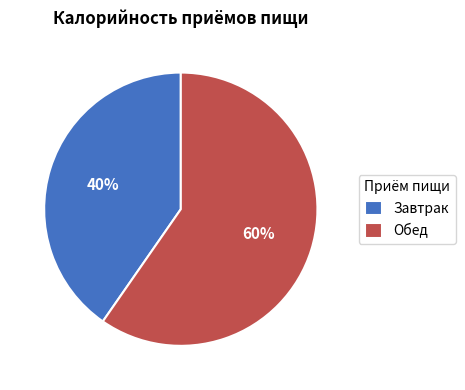

To the nearest percent, what percentage of the pie is Обед?

60%